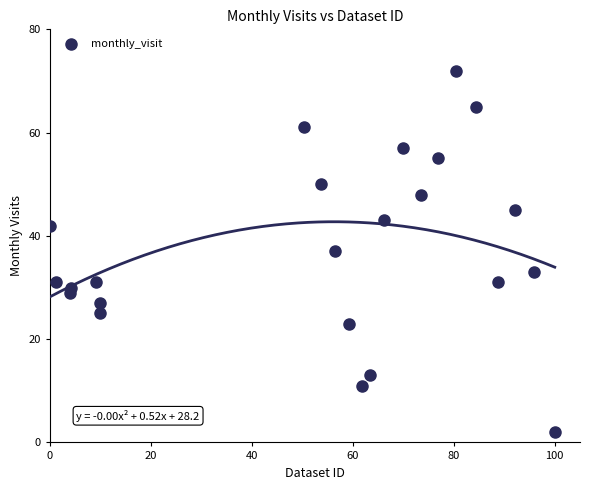

What is the range of Y values (max minus min)?

70